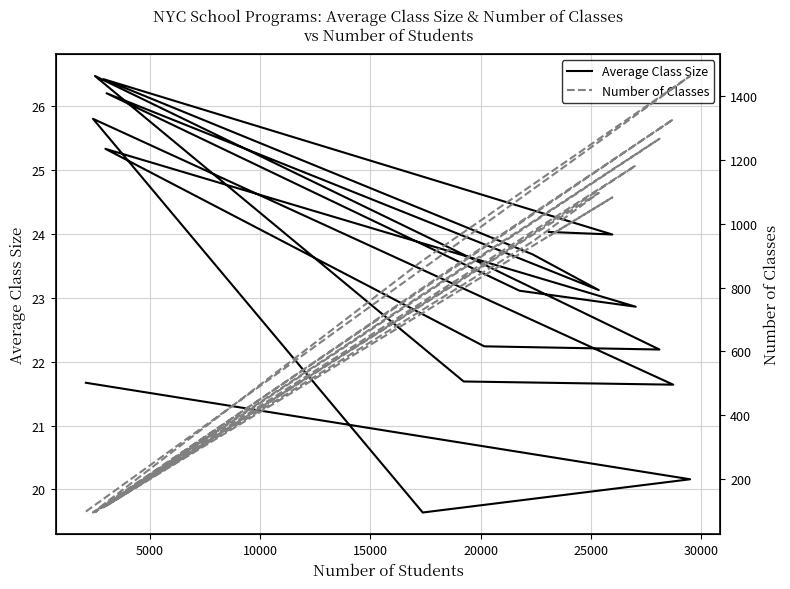

What is the difference between the maximum and second lowest values in the Number of Classes series?

1369.0